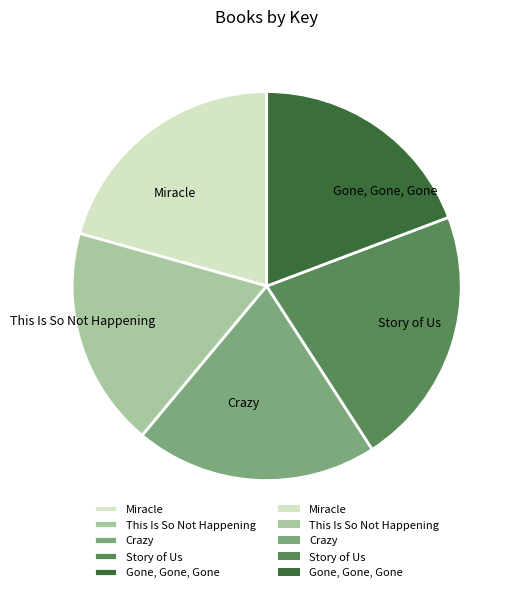

Is it true that This Is So Not Happening is 18% of the pie?

True